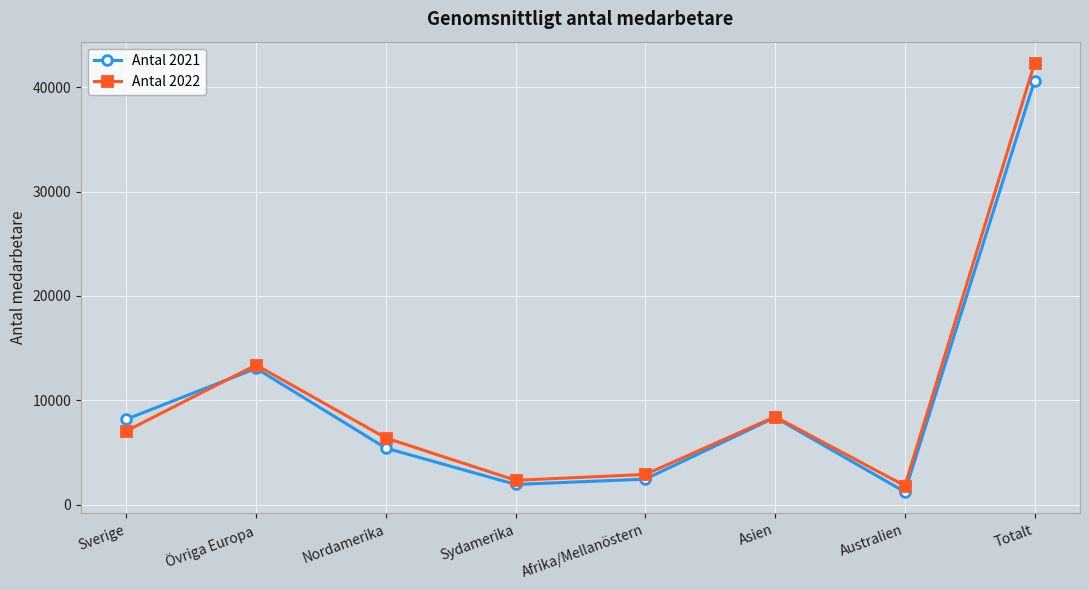

At which label is Antal 2021 closest to 20931?

Övriga Europa